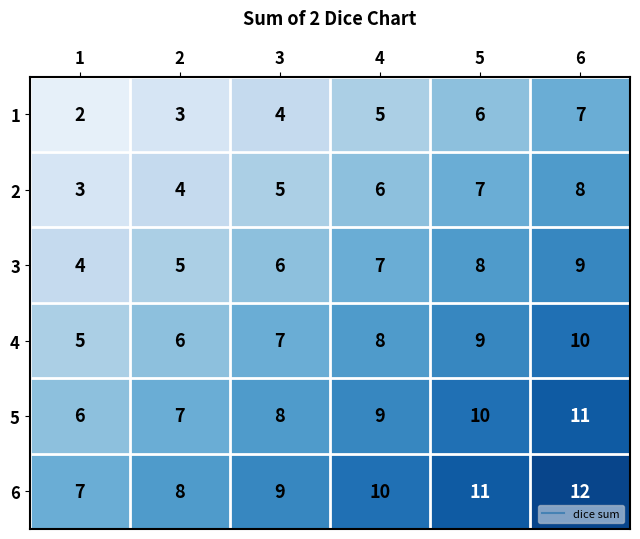

How many 4 values are between 6 and 9?

4